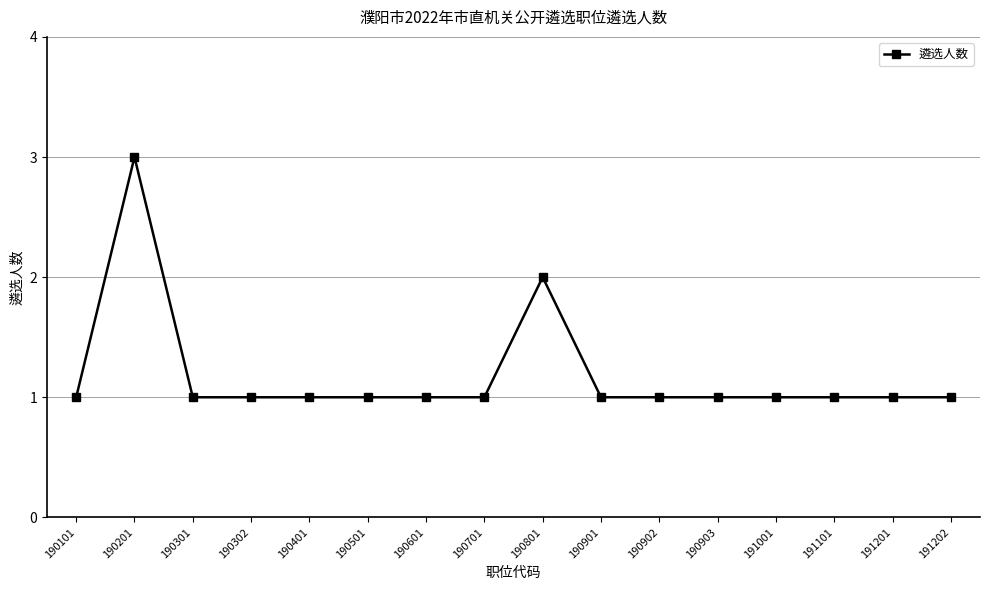

Is this an area chart (filled region under the line)?

No